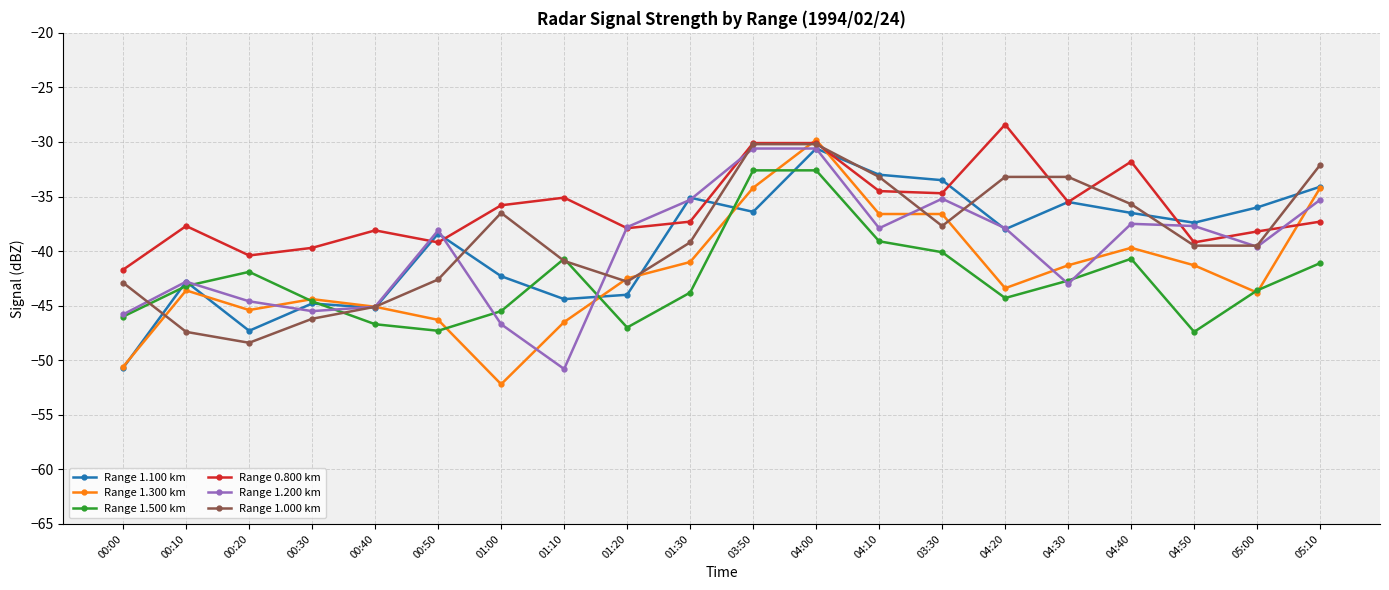

Which series changed the most between 04:30 and 05:10?

Range 1.200 km